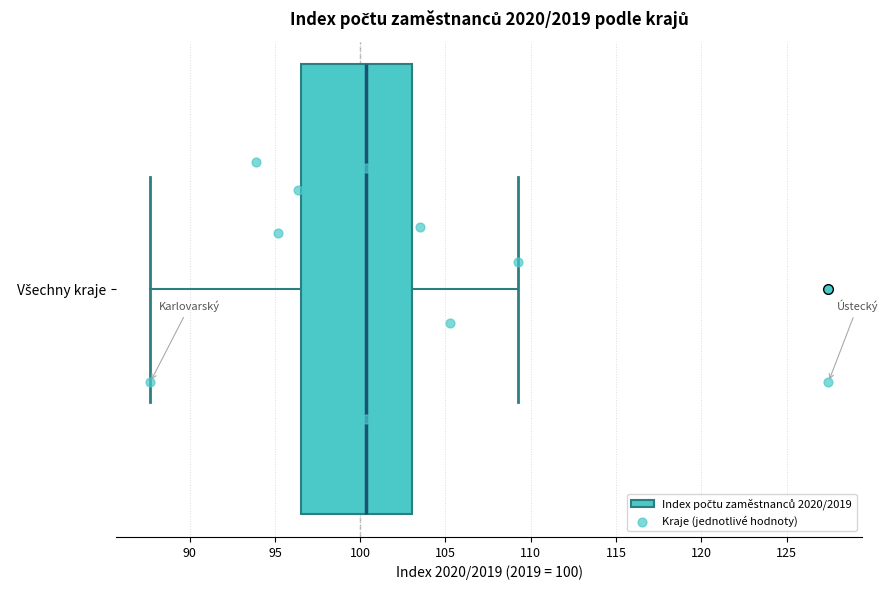

Where does the median line of the box for Všechny kraje sit on the x-axis? The values are not printed on the chart, so give them approximately, as read against the axis.

100.5